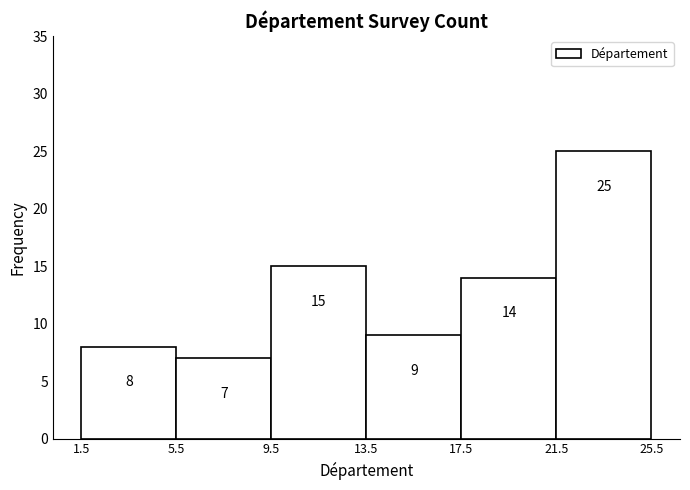

How tall is the bar that spans 5.5 to 9.5 on the x-axis?

7